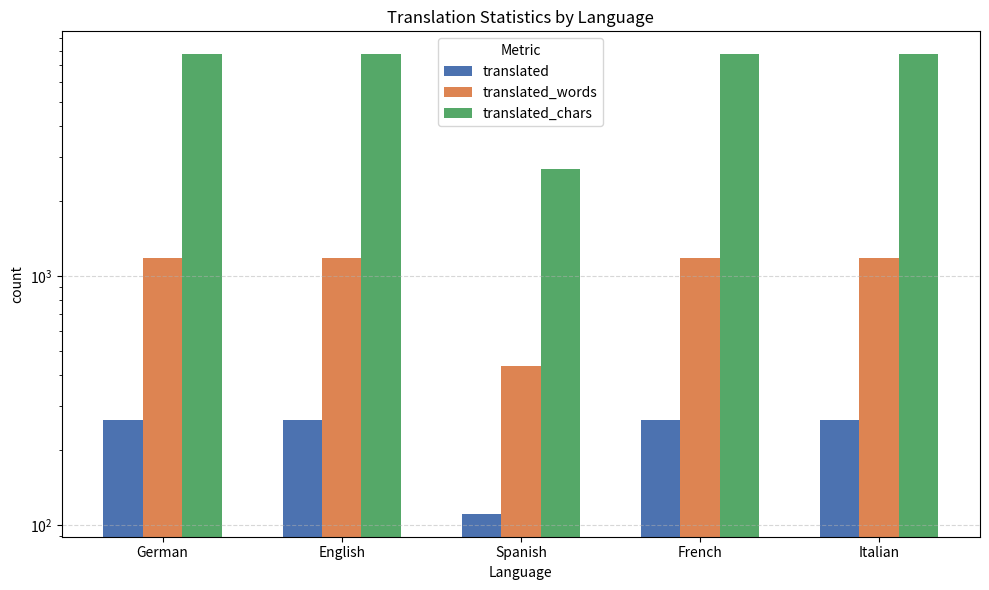

Where is translated_words nearest to the value 806?

German